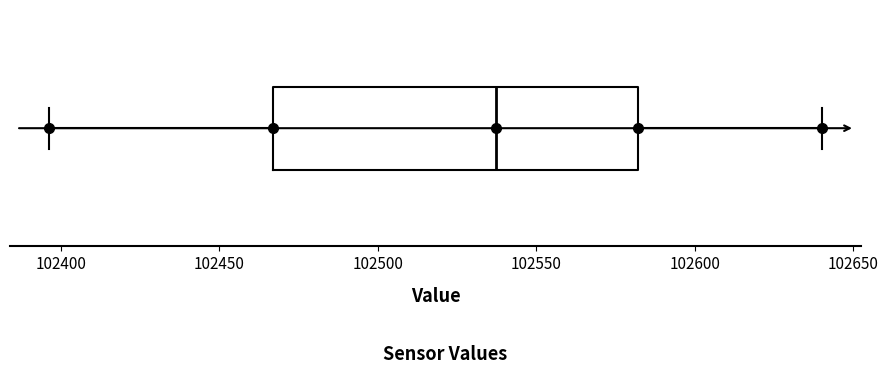

Where does the right whisker of the box end on the x-axis? The values are not printed on the chart, so give them approximately, as read against the axis.

102640